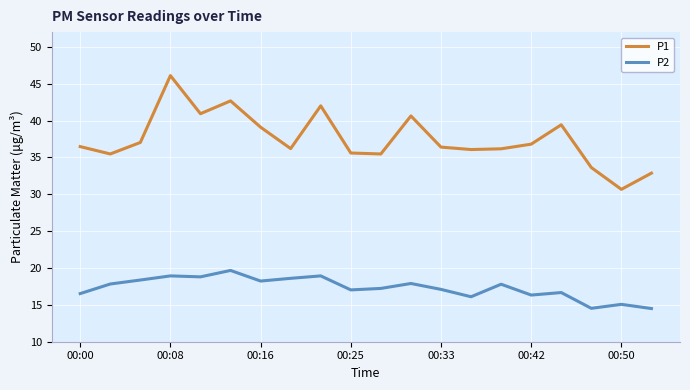

List the series in order of their peak value, highest first.

P1, P2